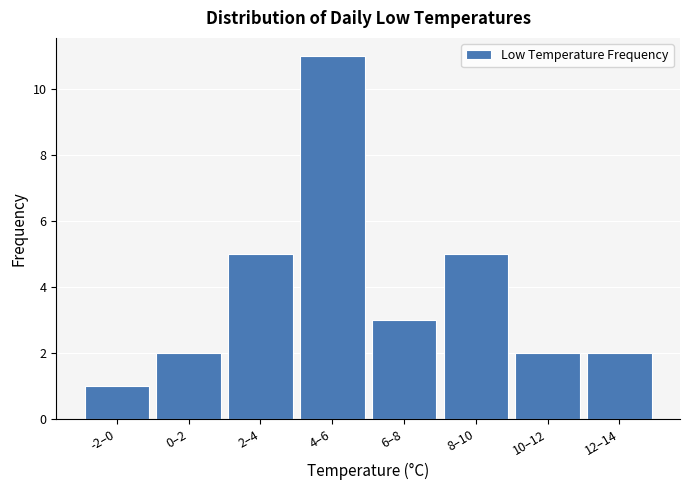

Reading right to left, what are all the values shown in this chart?

12–14=2	10–12=2	8–10=5	6–8=3	4–6=11	2–4=5	0–2=2	-2–0=1